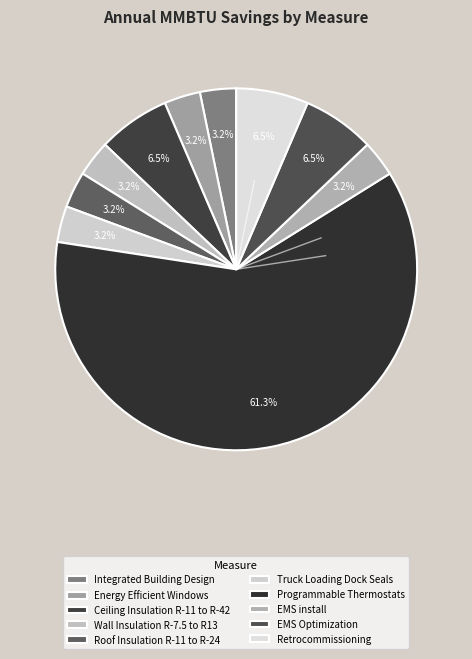

Which category has the smallest portion of the pie?

Integrated Building Design